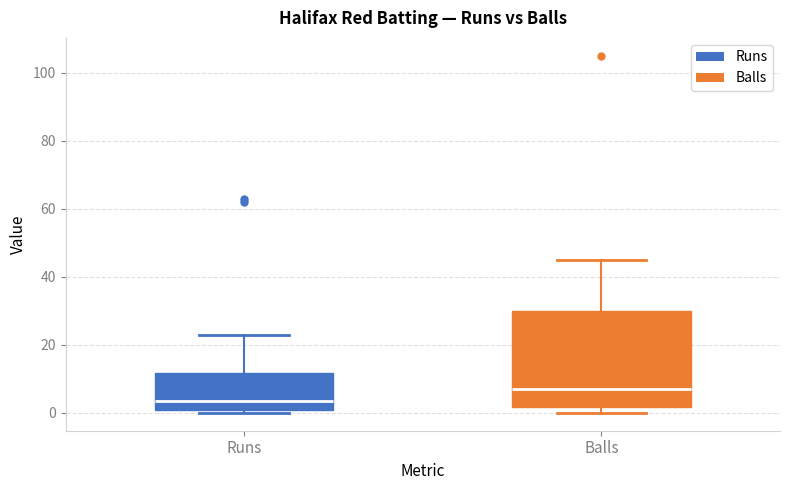

Reading left to right, transcribe this box plot: for each box, give where its median line is, the range the box spans, and where its two whiskers end, as read against the y-axis. The values are not printed on the chart, so give them approximately, as read against the axis.

Runs: median 4, box 0 to 12, whiskers 0 (just below the box's lower edge) to 24
Balls: median 8, box 2 to 30, whiskers 0 to 46